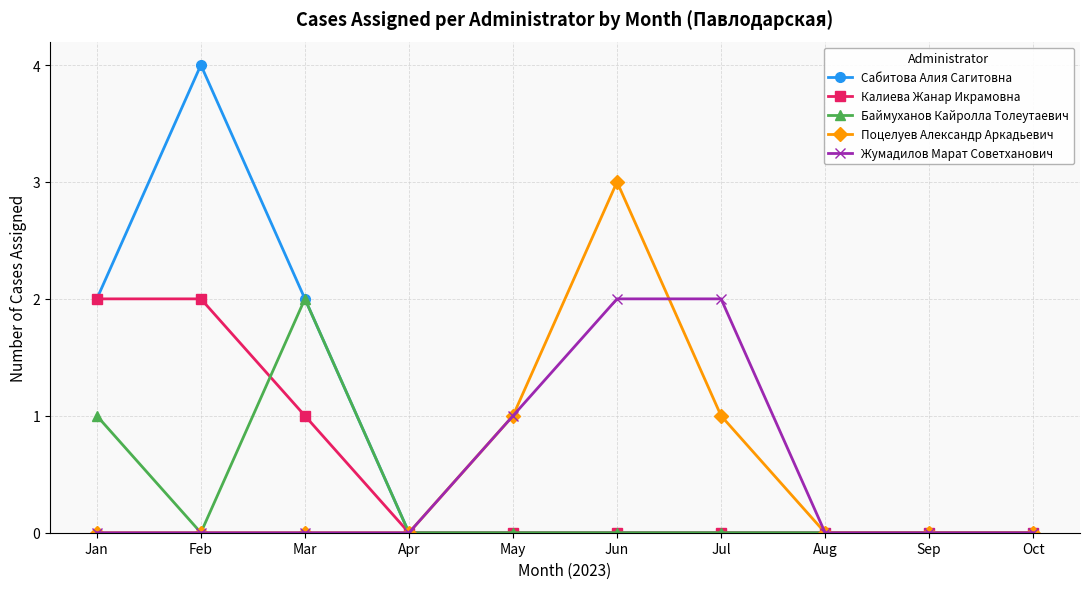

Reading left to right, extract all data points from this chart.

Сабитова Алия Сагитовна: Jan=2	Feb=4	Mar=2	Apr=0	May=0	Jun=0	Jul=0	Aug=0	Sep=0	Oct=0
Калиева Жанар Икрамовна: Jan=2	Feb=2	Mar=1	Apr=0	May=0	Jun=0	Jul=0	Aug=0	Sep=0	Oct=0
Баймуханов Кайролла Толеутаевич: Jan=1	Feb=0	Mar=2	Apr=0	May=0	Jun=0	Jul=0	Aug=0	Sep=0	Oct=0
Поцелуев Александр Аркадьевич: Jan=0	Feb=0	Mar=0	Apr=0	May=1	Jun=3	Jul=1	Aug=0	Sep=0	Oct=0
Жумадилов Марат Советханович: Jan=0	Feb=0	Mar=0	Apr=0	May=1	Jun=2	Jul=2	Aug=0	Sep=0	Oct=0